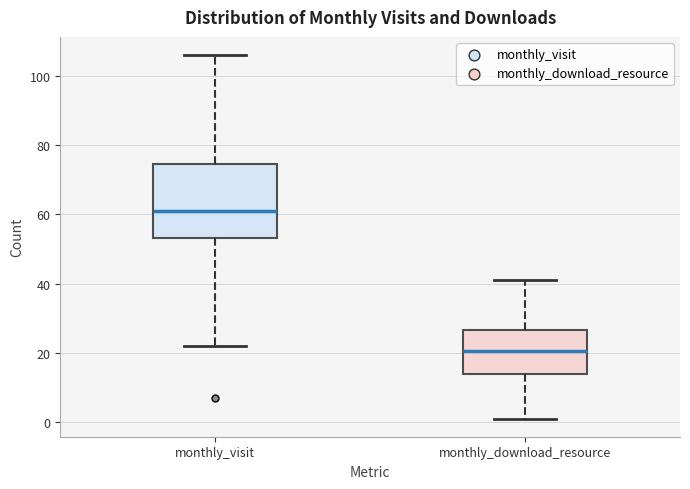

Reading left to right, read every box against the y-axis: the position of its median line, the range the box covers, and the ends of its whiskers. The values are not printed on the chart, so give them approximately, as read against the axis.

monthly_visit: median 62, box 54 to 74, whiskers 22 to 106
monthly_download_resource: median 20, box 14 to 26, whiskers 2 to 42